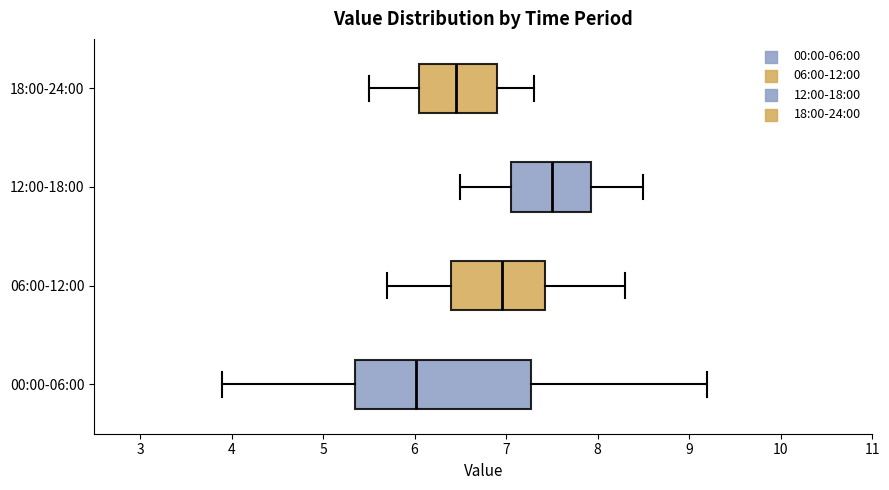

Reading bottom to top, read every box against the x-axis: the position of its median line, the range the box covers, and the ends of its whiskers. The values are not printed on the chart, so give them approximately, as read against the axis.

00:00-06:00: median 6.0, box 5.3 to 7.3, whiskers 3.9 to 9.2
06:00-12:00: median 7.0, box 6.4 to 7.4, whiskers 5.7 to 8.3
12:00-18:00: median 7.5, box 7.1 to 7.9, whiskers 6.5 to 8.5
18:00-24:00: median 6.5, box 6.1 to 6.9, whiskers 5.5 to 7.3